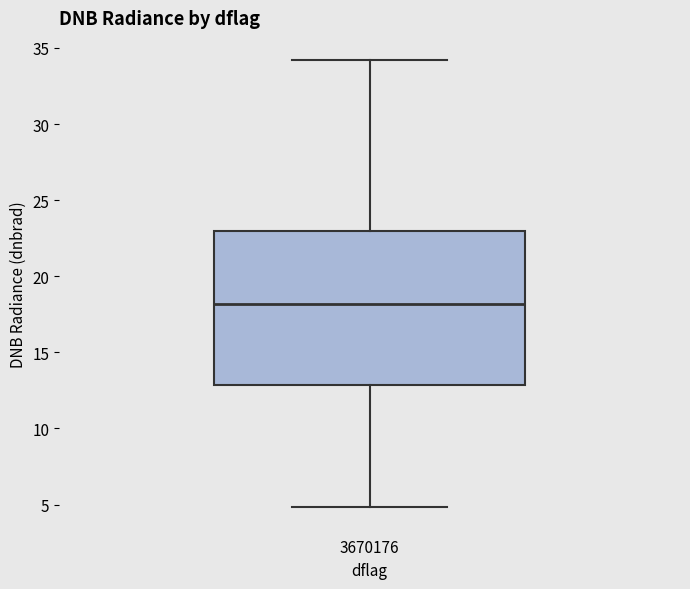

Where is the upper edge of the box at x = 3670176 on the y-axis? The values are not printed on the chart, so give them approximately, as read against the axis.

23